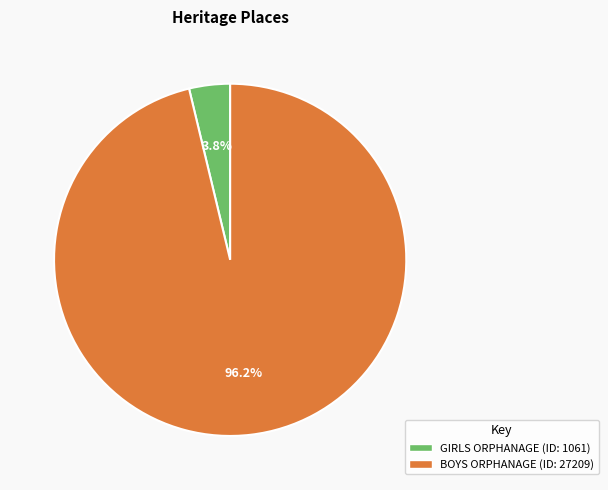

Which slice is the largest?

BOYS ORPHANAGE (ID: 27209)